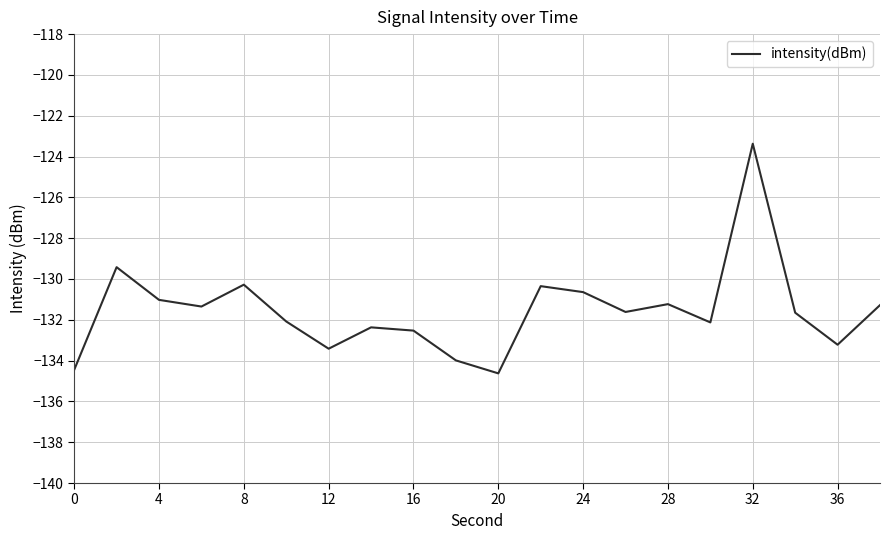

What is the sum of all values?

-2631.0